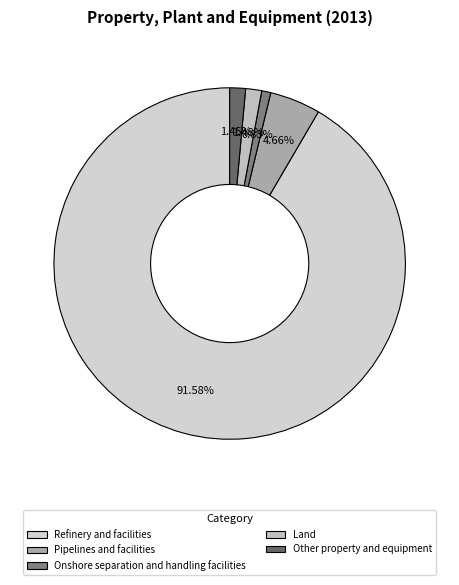

What is the smallest slice in the pie chart?

Onshore separation and handling facilities